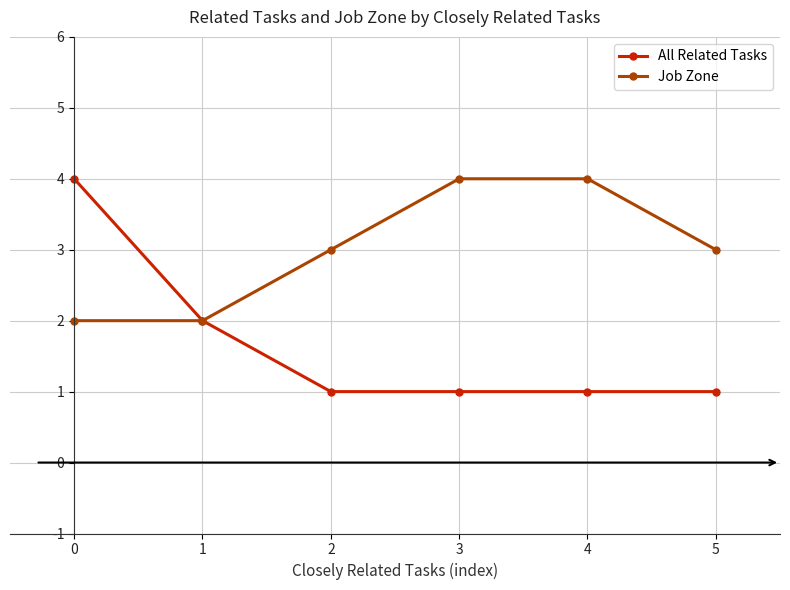

List the series in order of their overall mean, lowest first.

All Related Tasks, Job Zone